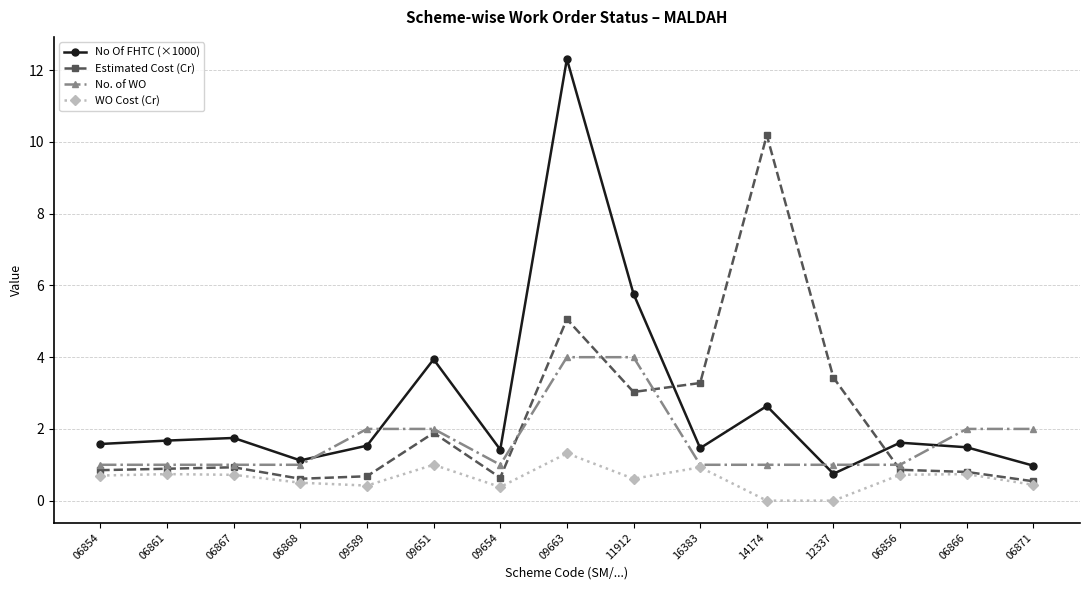

What is the label of the 9th point from the right?

09654